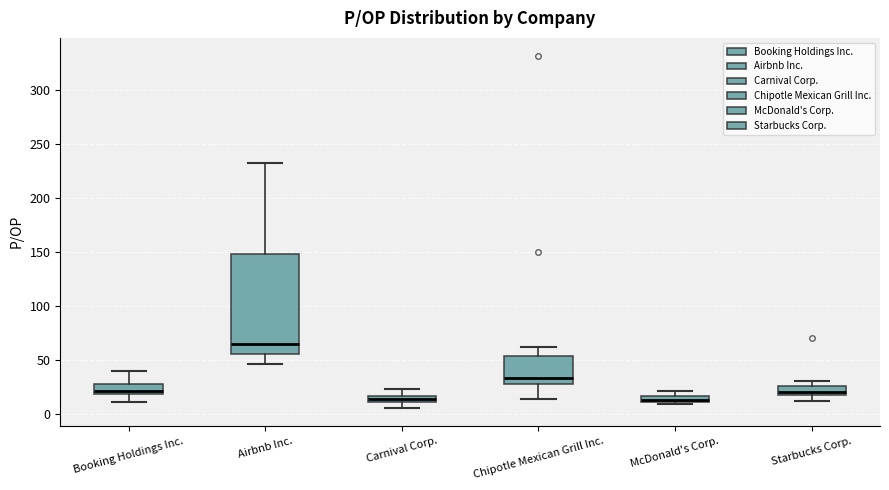

Comparing the boxes themselves (not the whiskers), which one is the tallest?

Airbnb Inc.